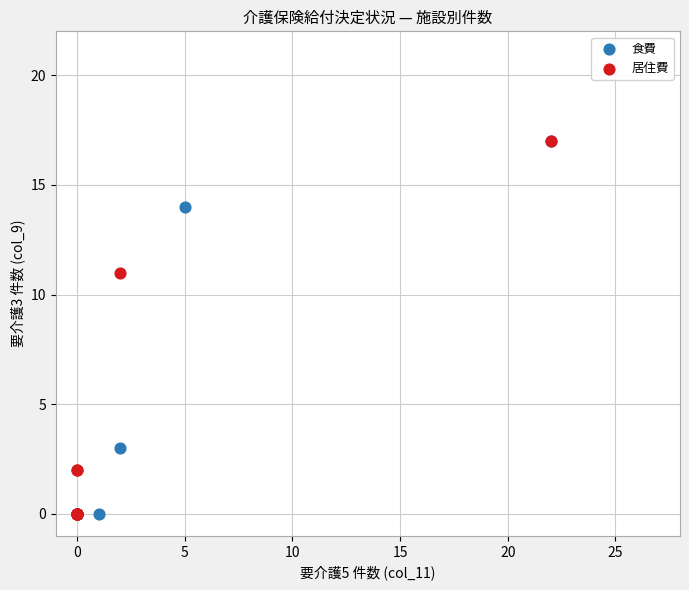

What are all the series names shown in the legend?

食費, 居住費